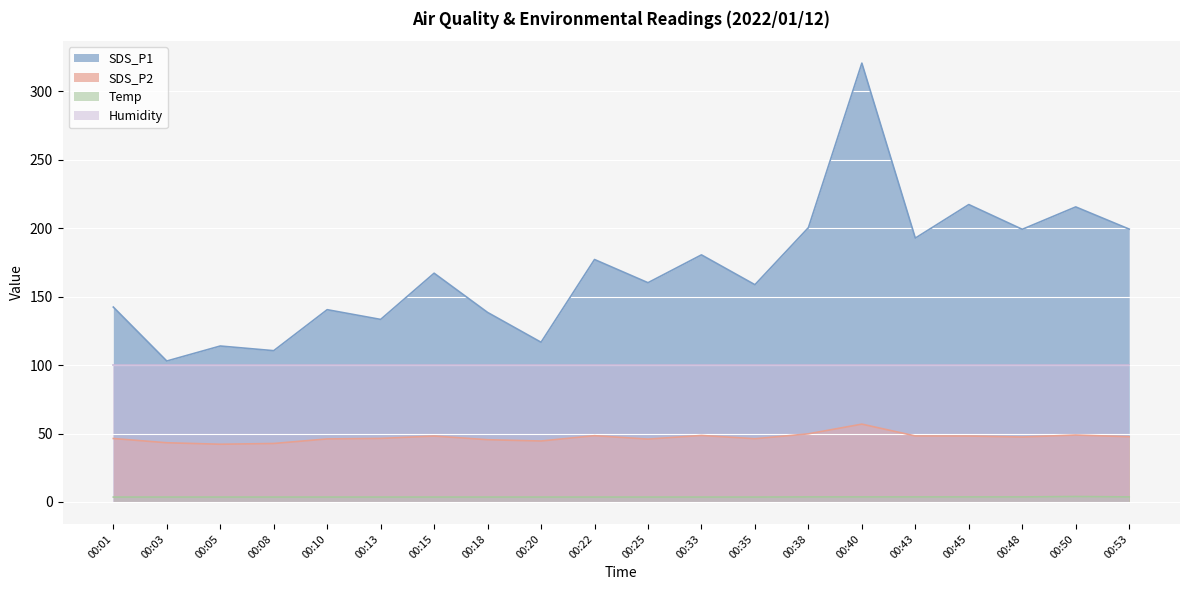

True or false: SDS_P1 and Temp cross at least once.

False